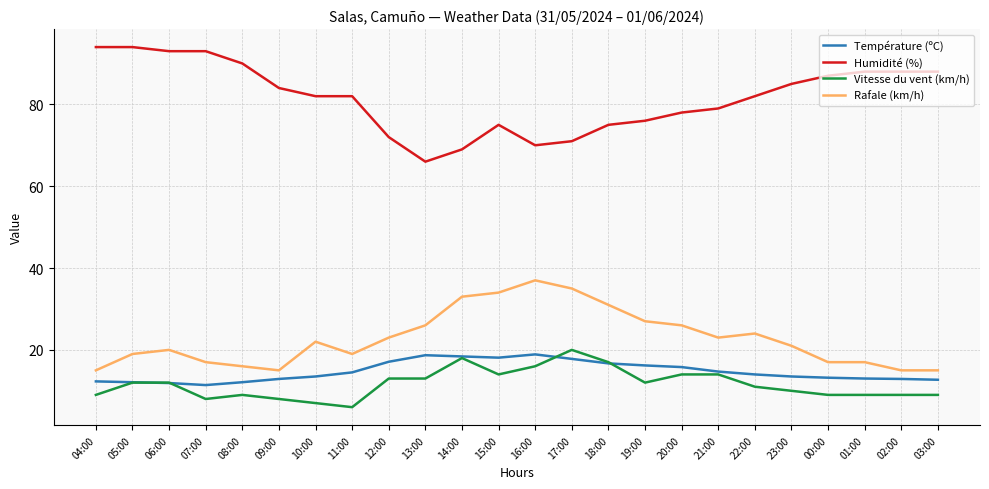

Rank the series at 15:00 from lowest to highest value.

Vitesse du vent (km/h), Température (ºC), Rafale (km/h), Humidité (%)